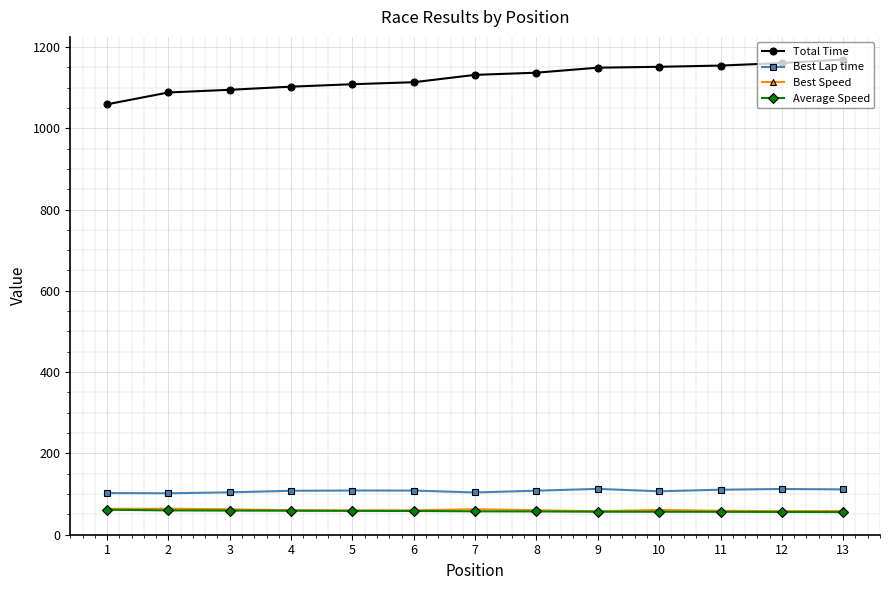

What is the smallest value displayed?

55.4